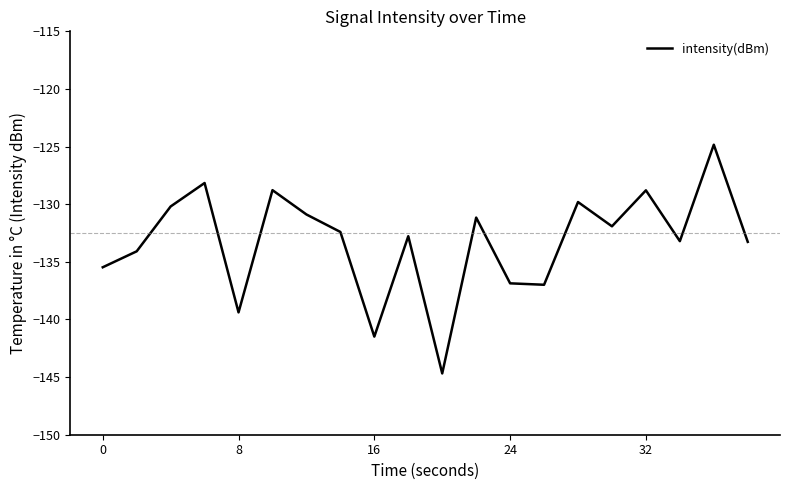

Does the chart display data point markers on the line(s)?

No